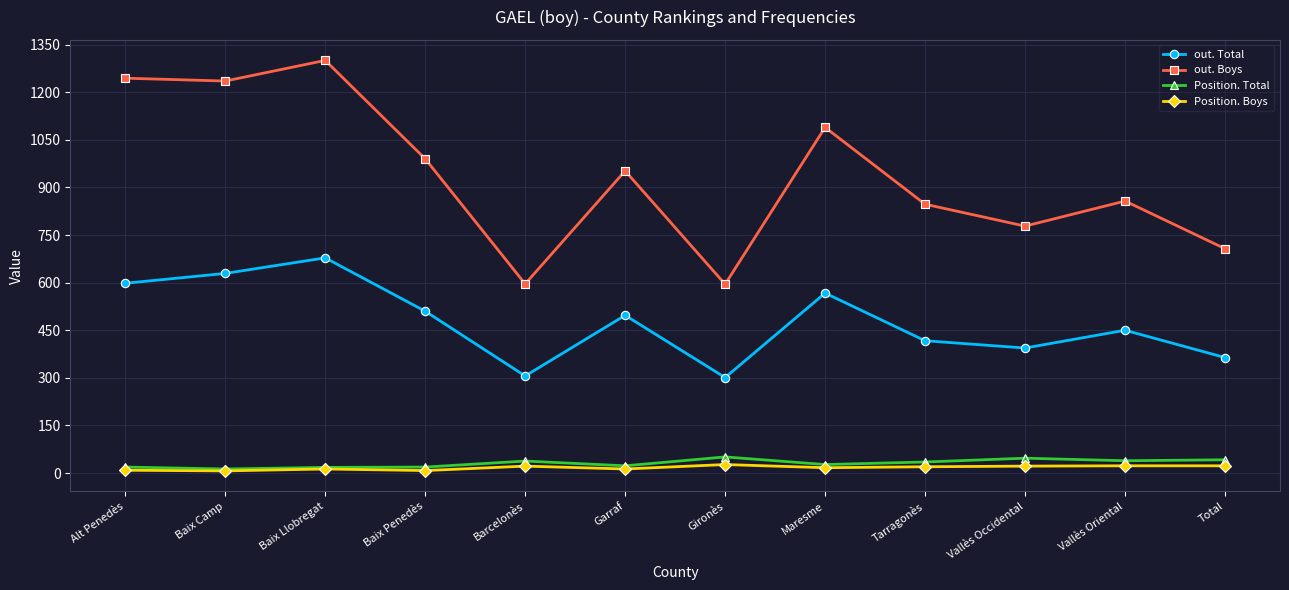

What is the sum of the Position. Boys values at Alt Penedès and Gironès?

36